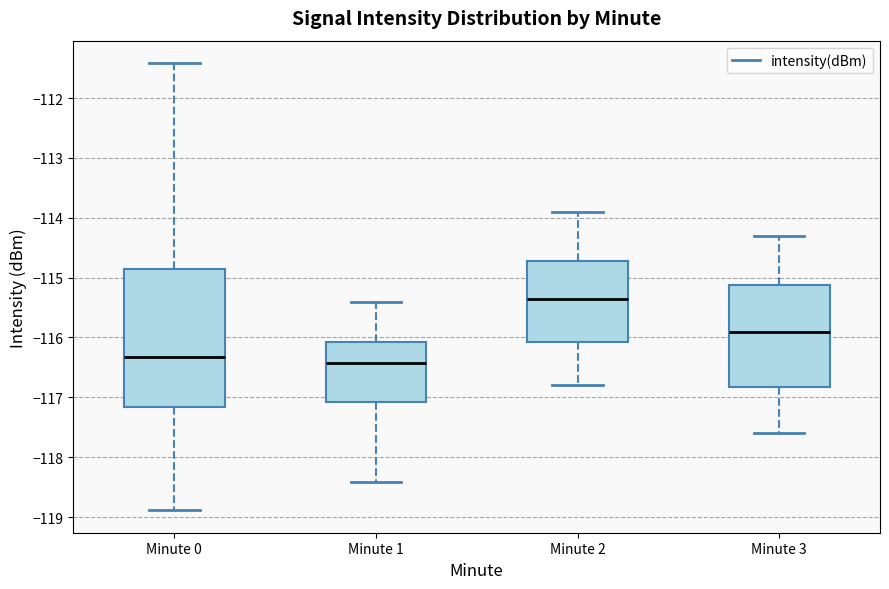

Reading left to right, transcribe this box plot: for each box, give where its median line is, the range the box spans, and where its two whiskers end, as read against the y-axis. The values are not printed on the chart, so give them approximately, as read against the axis.

Minute 0: median -116.3, box -117.2 to -114.9, whiskers -118.9 to -111.4
Minute 1: median -116.4, box -117.1 to -116.1, whiskers -118.4 to -115.4
Minute 2: median -115.3, box -116.1 to -114.7, whiskers -116.8 to -113.9
Minute 3: median -115.9, box -116.8 to -115.1, whiskers -117.6 to -114.3